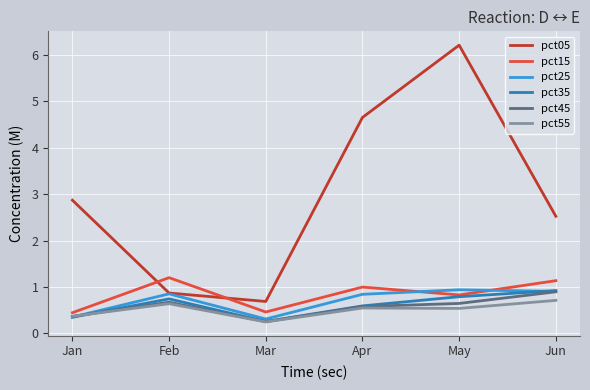

How many times do pct05 and pct15 cross each other?

2